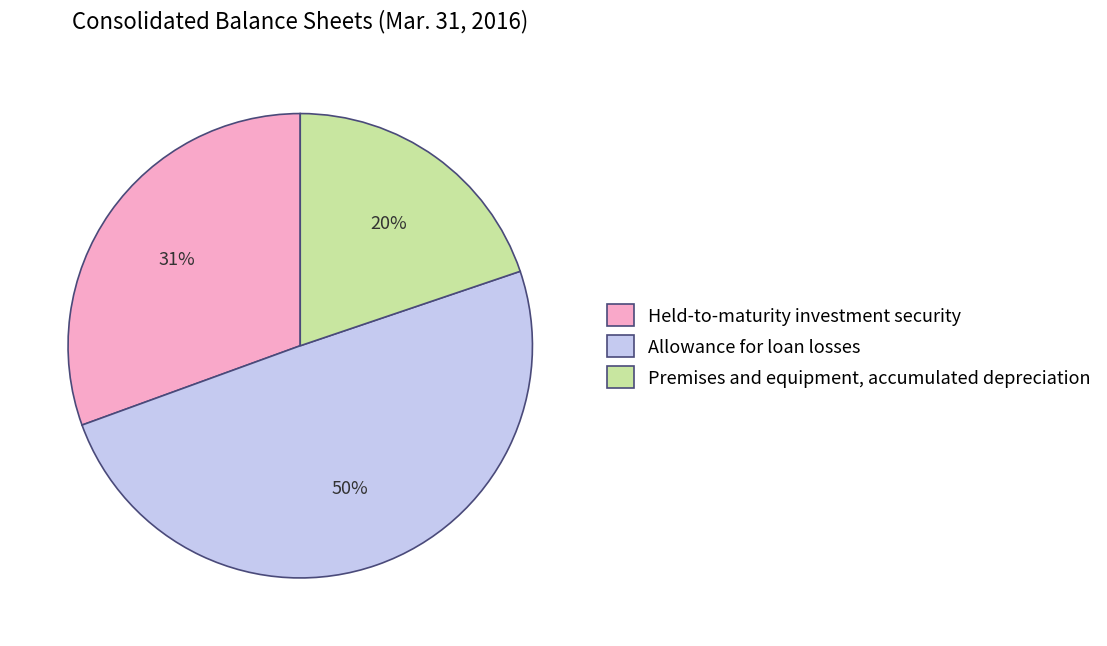

Does Held-to-maturity investment security represent more than half of the total?

No